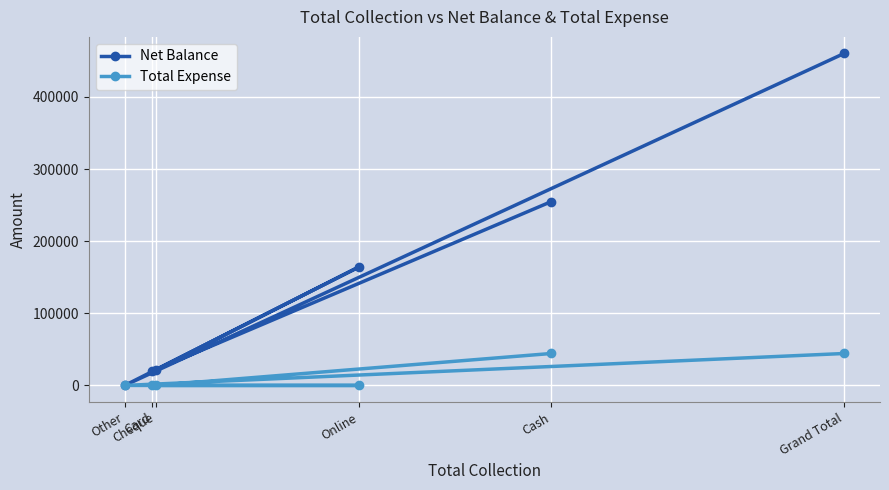

The Total Expense series shows 22880 at Other. True or false?

False